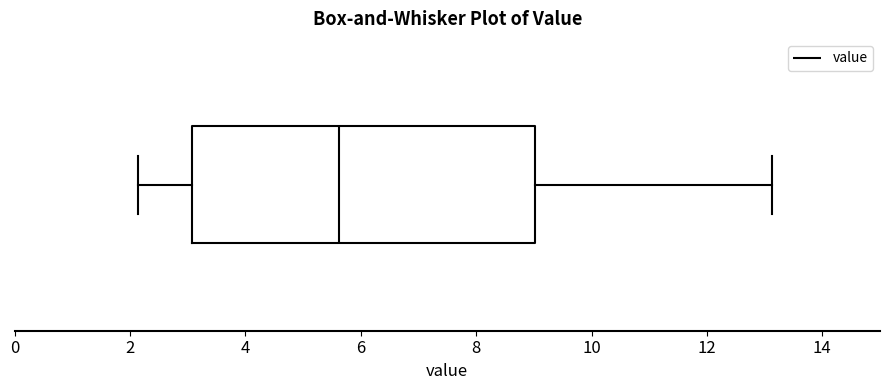

Transcribe this box plot: give where the median line is, the range the box spans, and where the two whiskers end, as read against the x-axis. The values are not printed on the chart, so give them approximately, as read against the axis.

median 5.6, box 3.0 to 9.0, whiskers 2.2 to 13.2